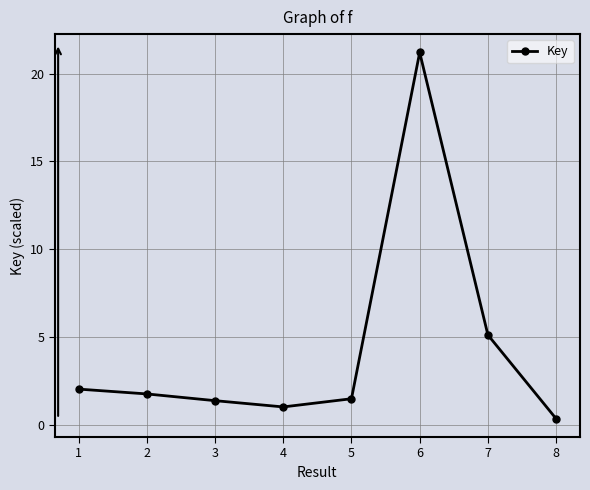

Approximately how many times larger is the value at 5 compared to 4?

1.5